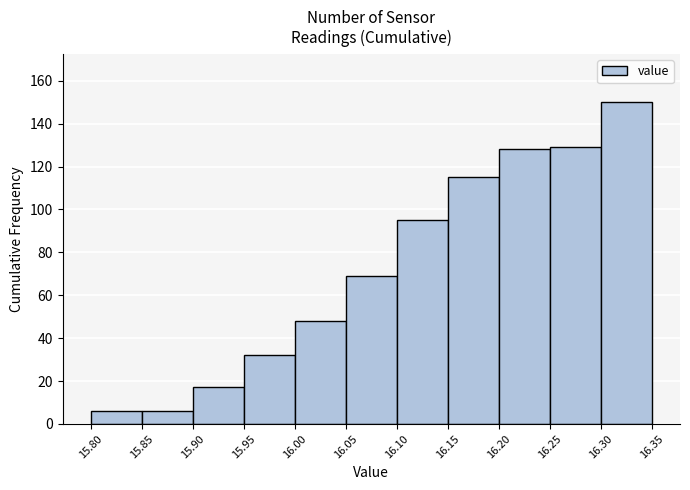

Reading left to right, list every bar in this chart as the range it spans on the x-axis followed by its height. The values are not printed on the chart, so give them approximately, as read against the axis.

15.80 to 15.85: 6
15.85 to 15.90: 6
15.90 to 15.95: 18
15.95 to 16.00: 32
16.00 to 16.05: 48
16.05 to 16.10: 70
16.10 to 16.15: 96
16.15 to 16.20: 116
16.20 to 16.25: 128
16.25 to 16.30: 130
16.30 to 16.35: 150